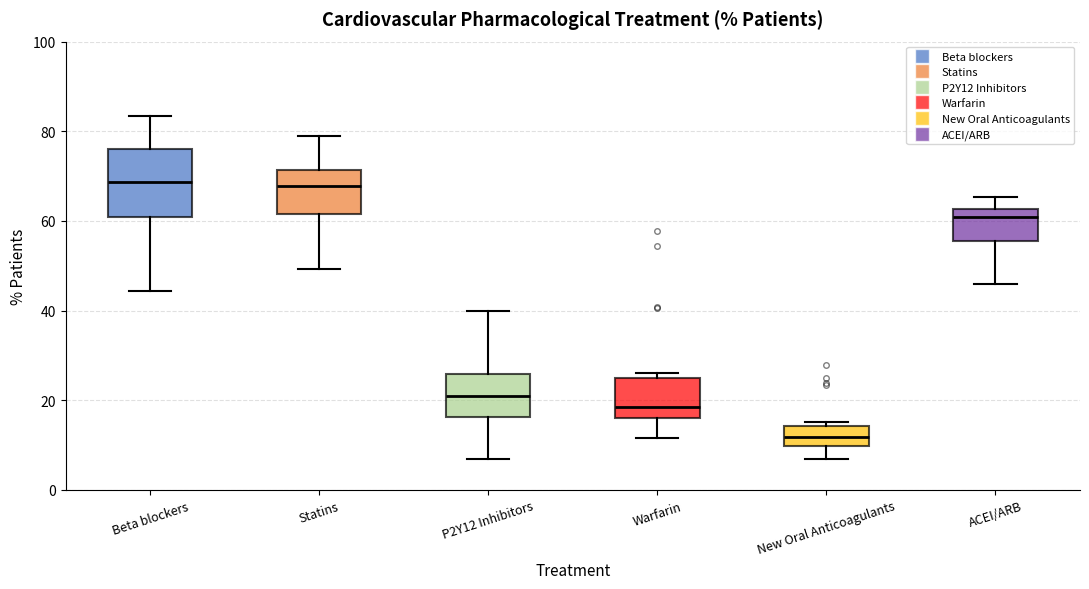

Where is the upper edge of the box for Statins on the y-axis? The values are not printed on the chart, so give them approximately, as read against the axis.

72